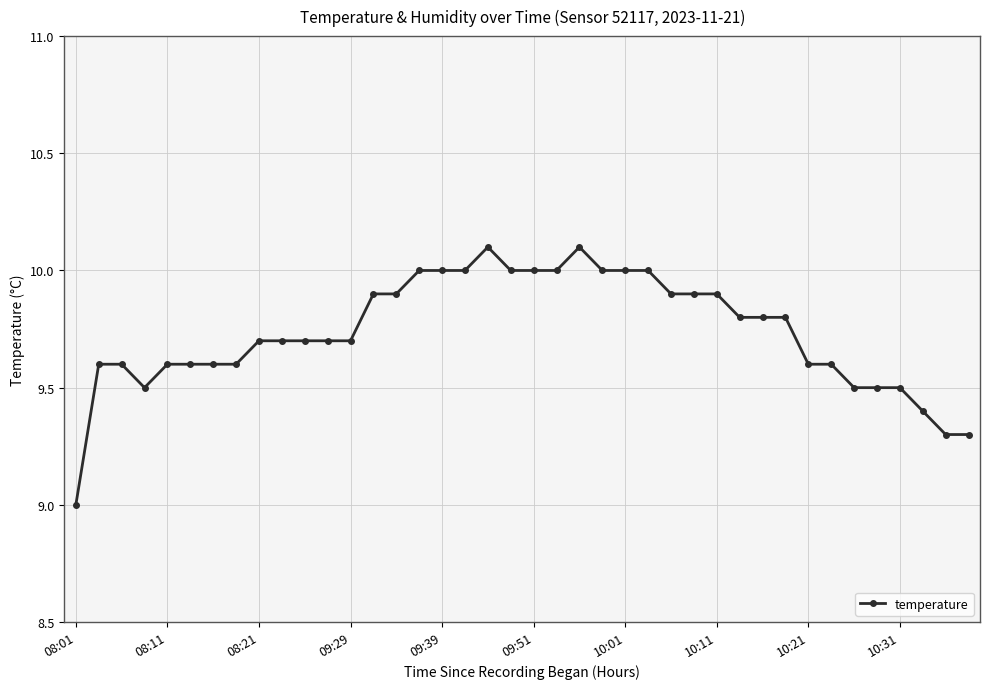

True or false: there are more than 0 points higher than both neighbors.

True